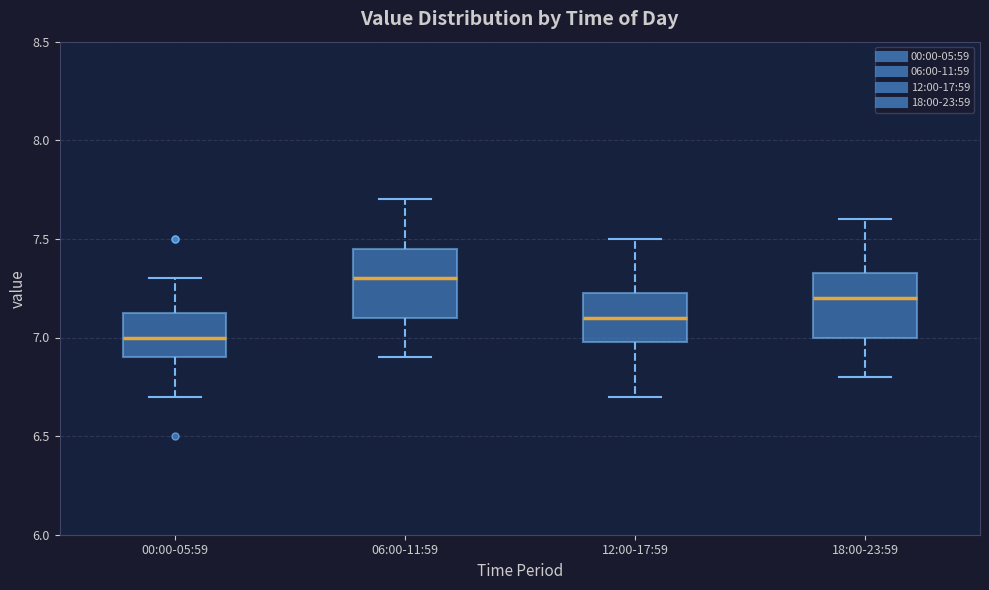

Where is the lower edge of the box for 06:00-11:59 on the y-axis? The values are not printed on the chart, so give them approximately, as read against the axis.

7.10